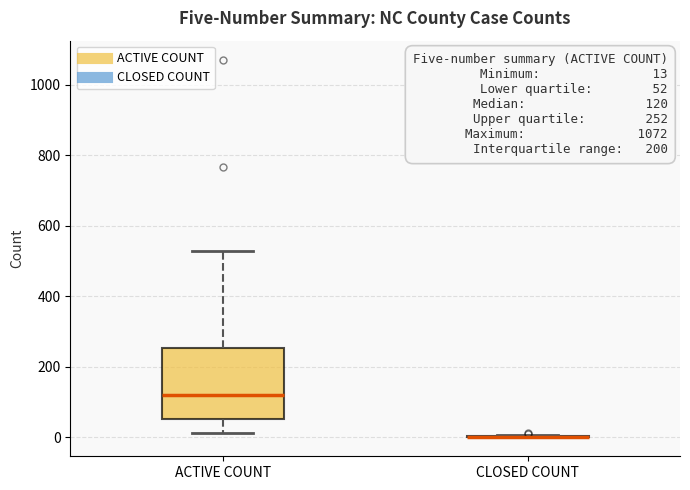

Comparing the boxes themselves (not the whiskers), which one is the tallest?

ACTIVE COUNT